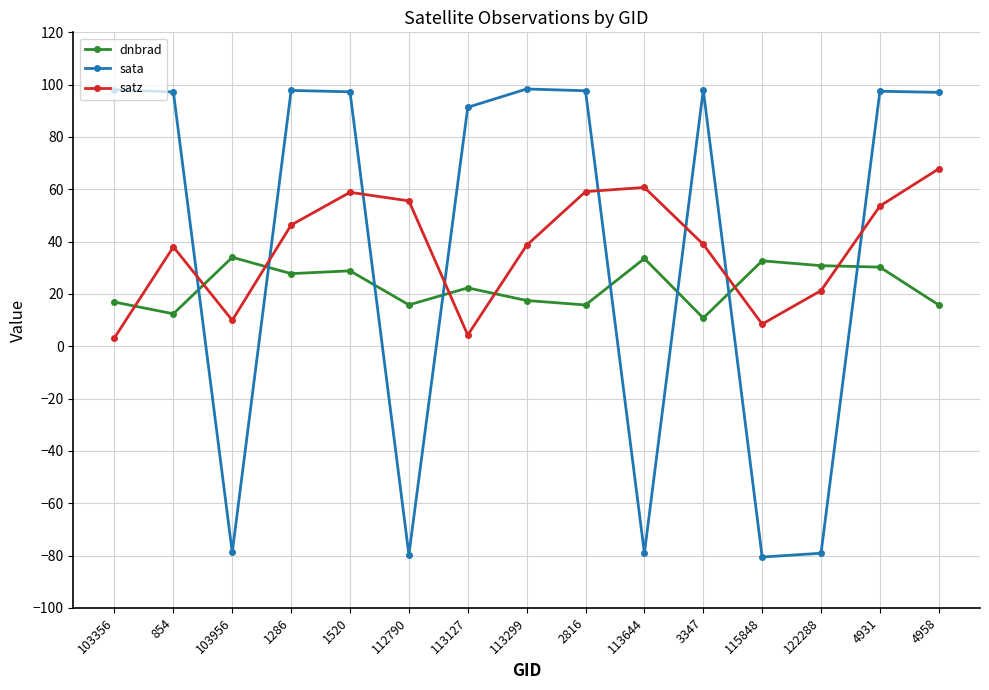

What is the label of the 8th point from the left?

113299